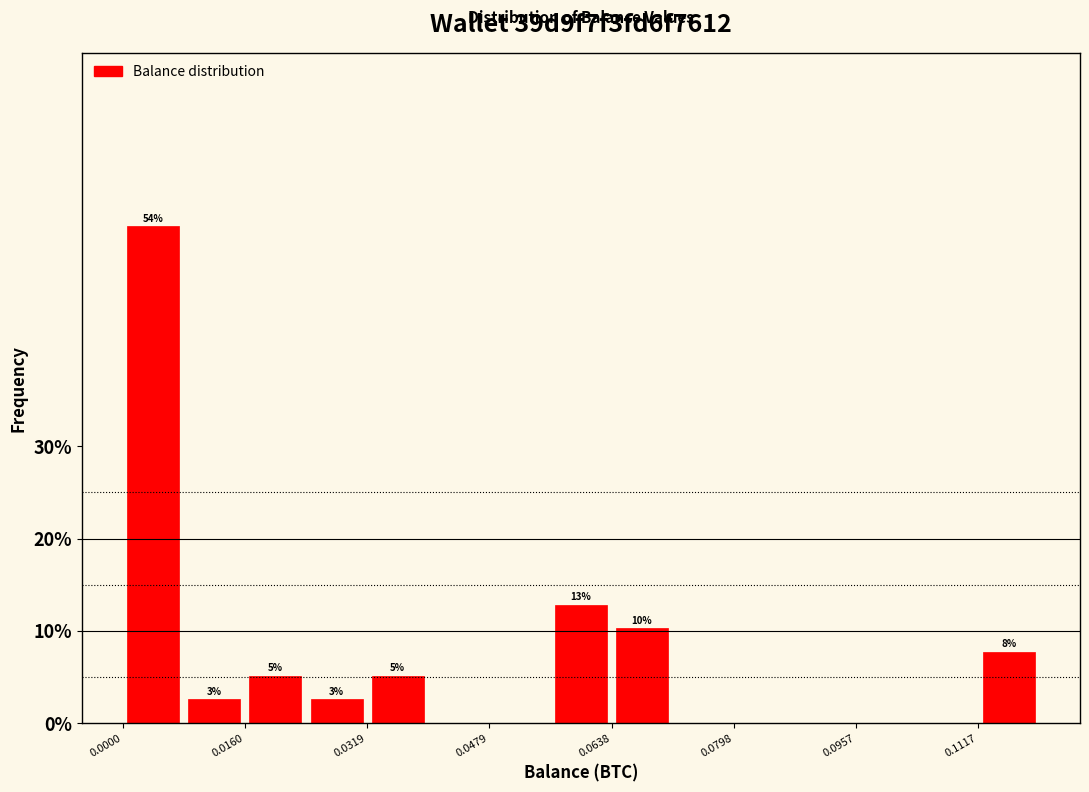

Around what value on the x-axis is the tallest bar? Give the approximate position of its centre, as read against the axis.

0.004